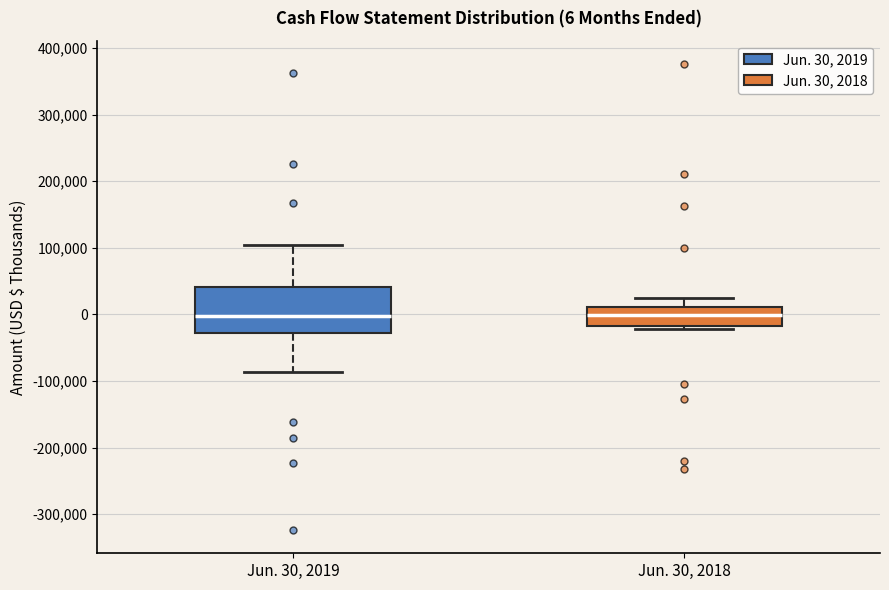

Comparing the boxes themselves (not the whiskers), which one is the tallest?

Jun. 30, 2019